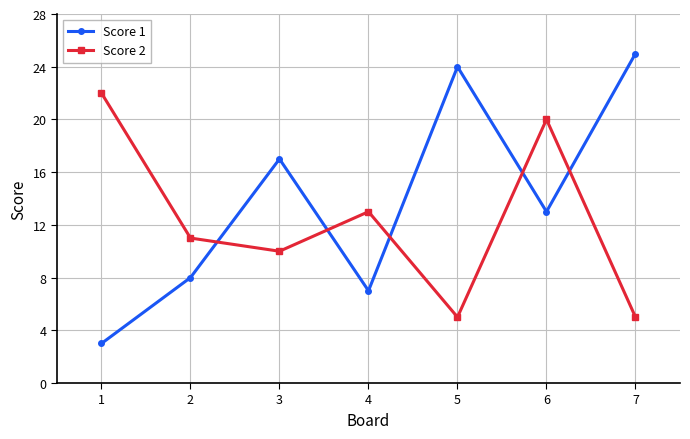

What is the maximum value for Score 1?

25